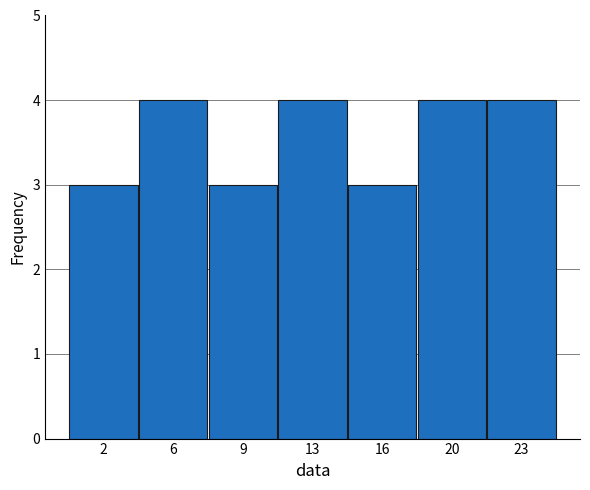

Reading left to right, list every bar in this chart as the range it spans on the x-axis followed by its height. The values are not printed on the chart, so give them approximately, as read against the axis.

0.5 to 4.0: 3
4.0 to 7.5: 4
7.5 to 11.0: 3
11.0 to 14.5: 4
14.5 to 18.0: 3
18.0 to 21.5: 4
21.5 to 25.0: 4